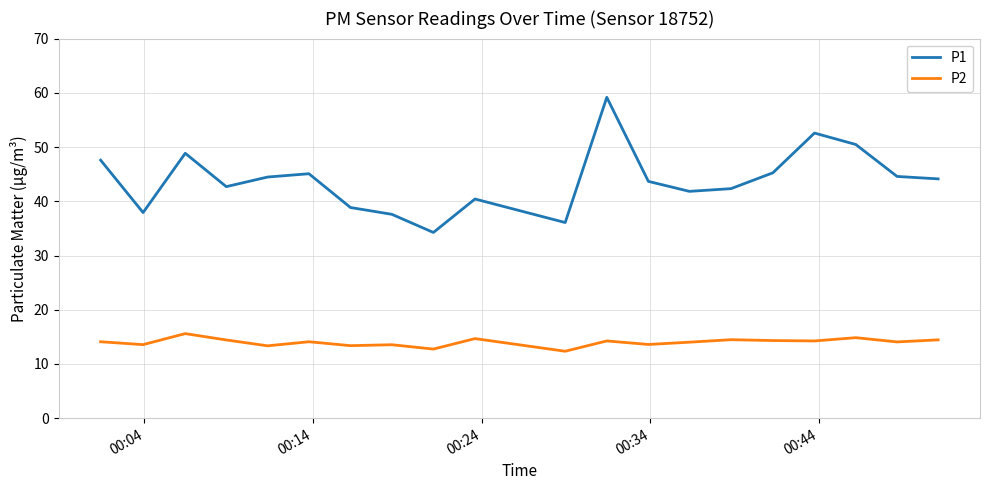

Rank the series by their average value, from highest to lowest.

P1, P2